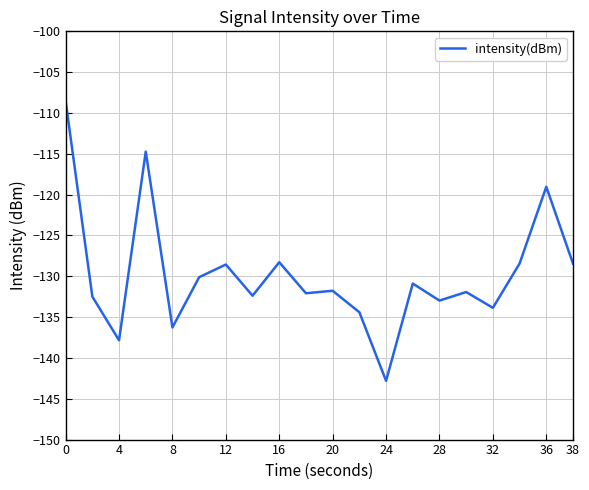

What is the difference between the maximum and minimum values?

34.3